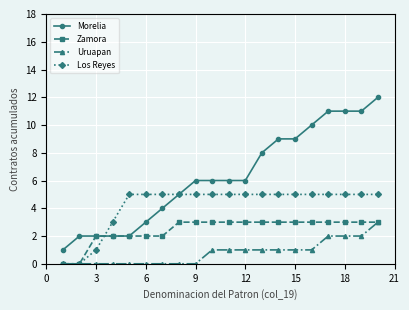

What is the greatest value displayed?

12